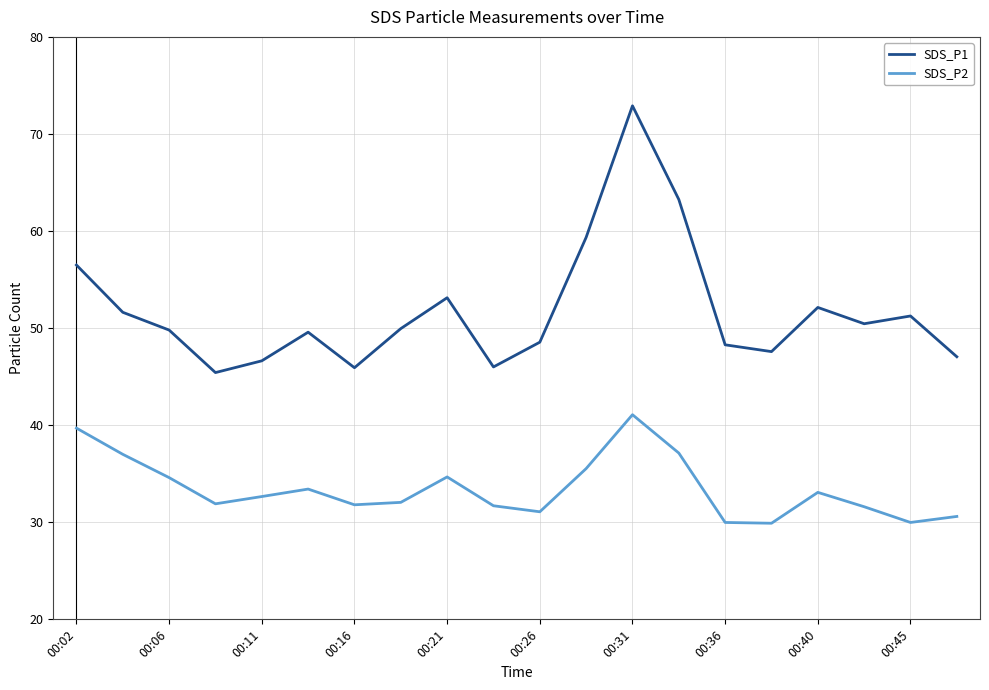

What is the difference between the second highest and second lowest values in the SDS_P1 series?

17.3